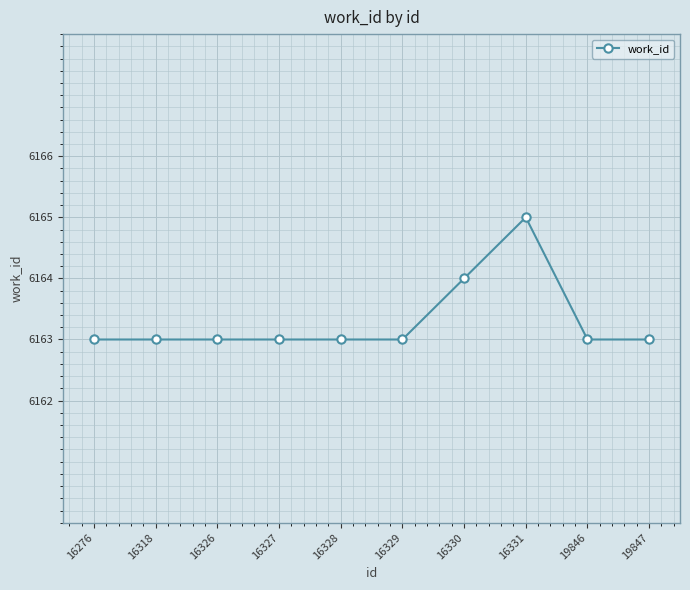

Approximately how many times larger is the value at 16327 compared to 19847?

1.0